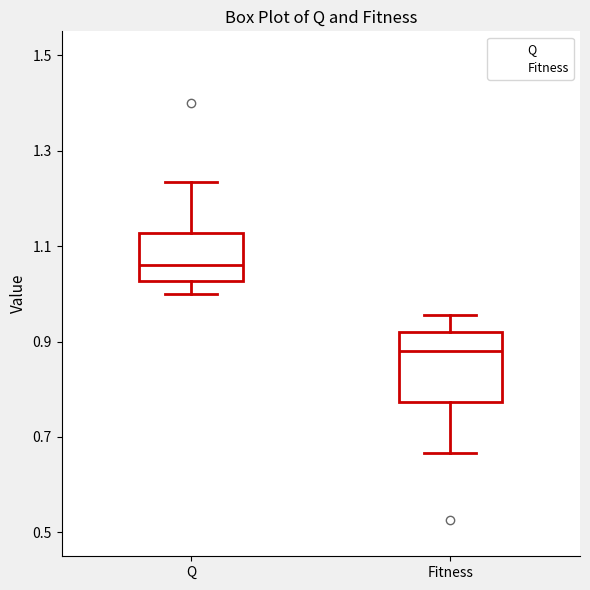

Comparing the boxes themselves (not the whiskers), which one is the tallest?

Fitness